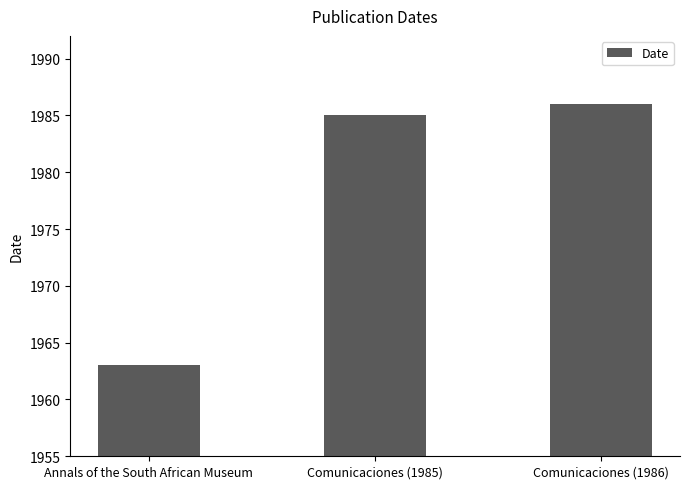

True or false: the data shows 1963 at Annals of the South African Museum.

True